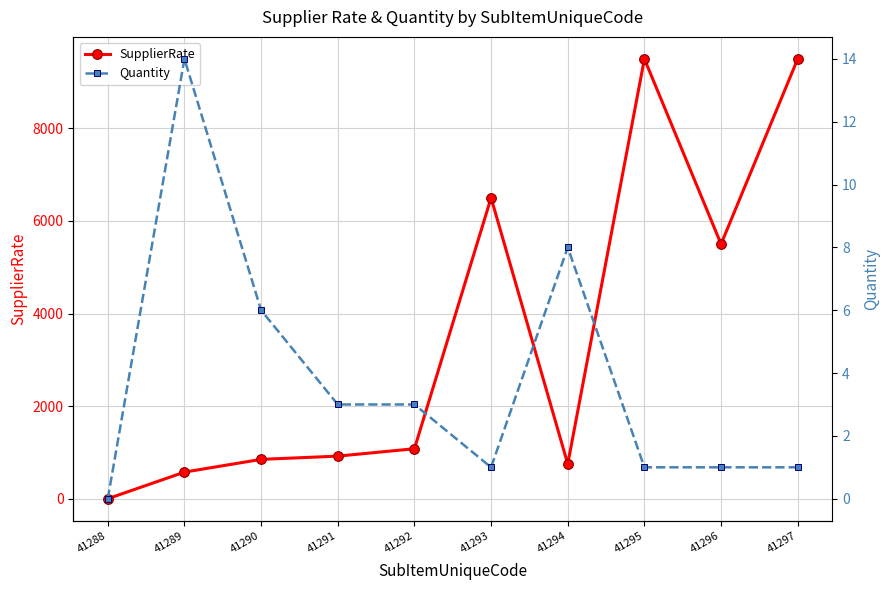

Which series has the widest spread of values?

SupplierRate